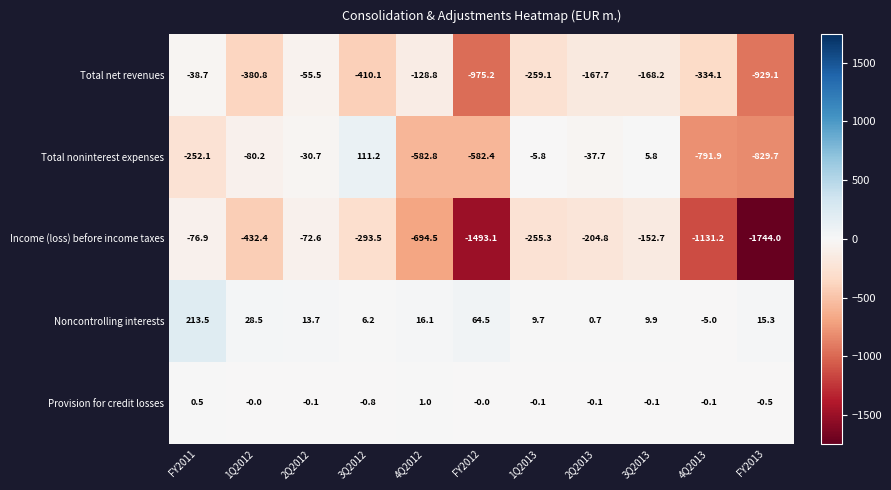

What is the maximum value for Provision for credit losses?

1.0